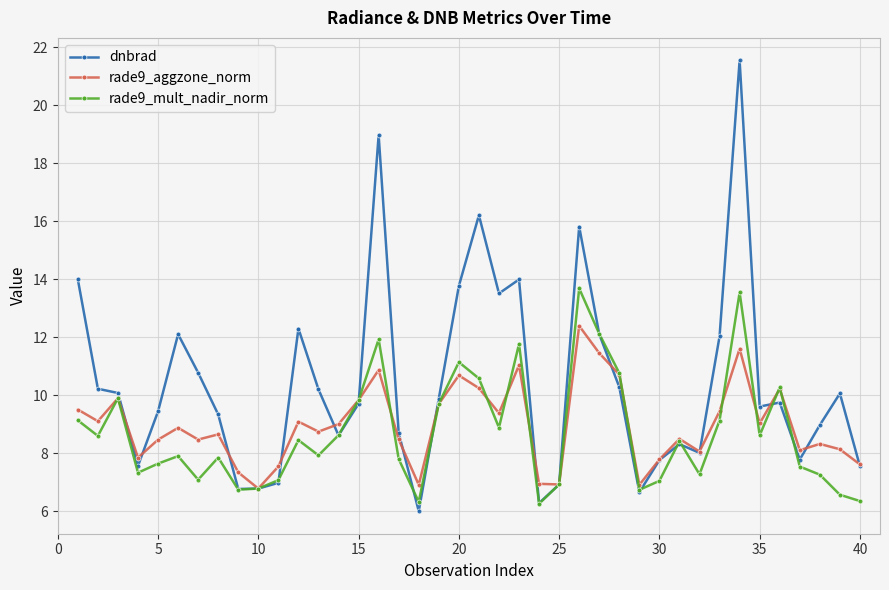

How many series are shown in this chart?

3